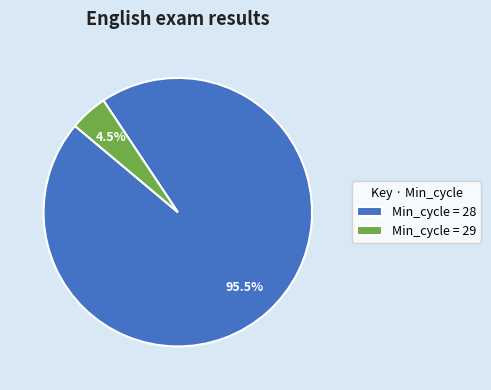

What is the total percentage of Min_cycle = 28 and Min_cycle = 29?

100.0%